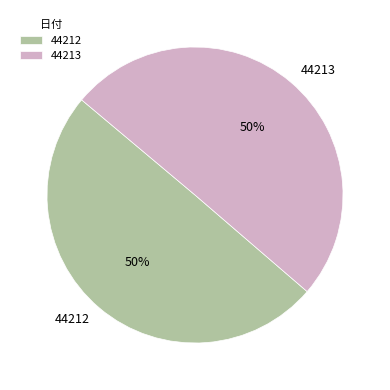

What is the ratio of the value at 44213 to the value at 44212?

1.0